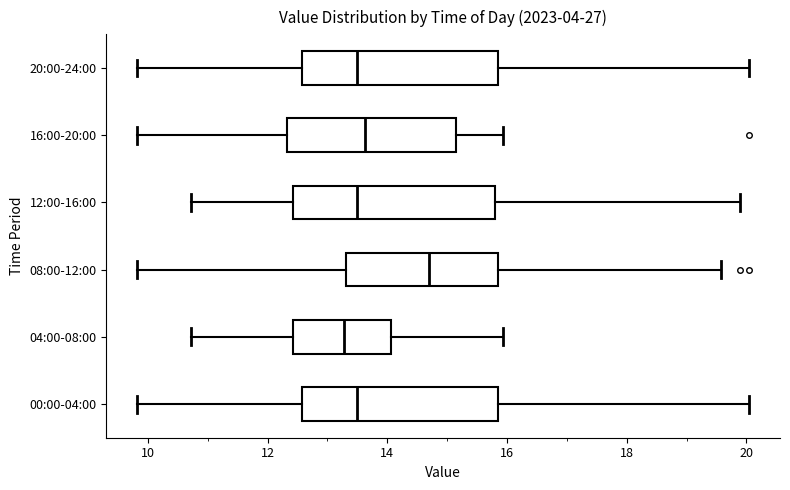

Which box has the furthest to the right median line?

08:00-12:00